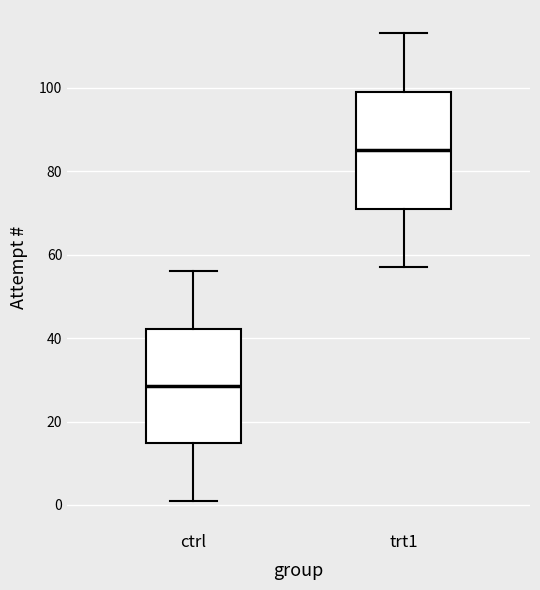

Reading left to right, transcribe this box plot: for each box, give where its median line is, the range the box spans, and where its two whiskers end, as read against the y-axis. The values are not printed on the chart, so give them approximately, as read against the axis.

ctrl: median 28, box 14 to 42, whiskers 2 to 56
trt1: median 86, box 72 to 100, whiskers 58 to 114